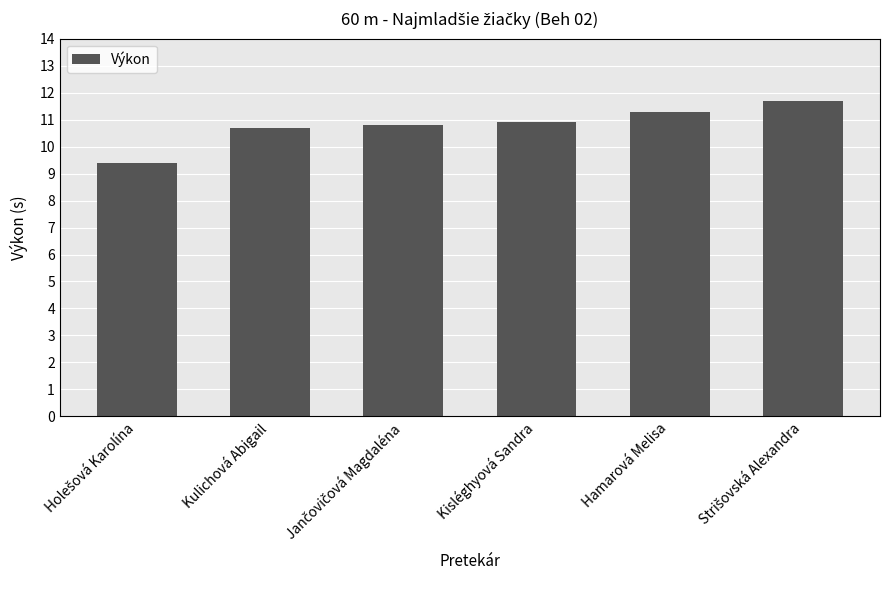

Is it true that the value at Hamarová Melisa is 15.5?

False